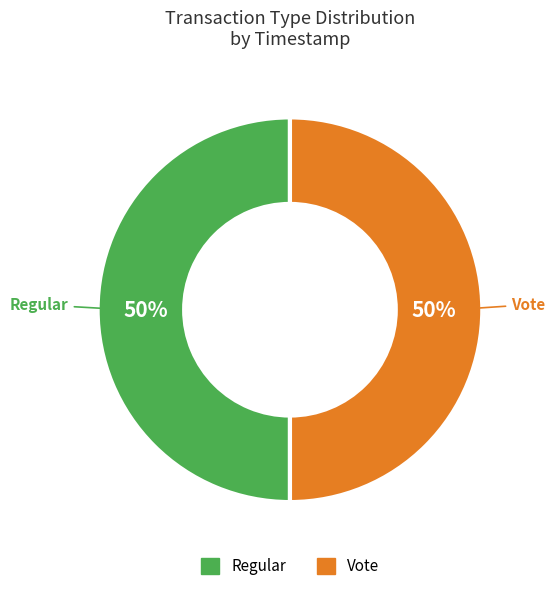

What is the ratio of the value at Vote to the value at Regular?

1.0